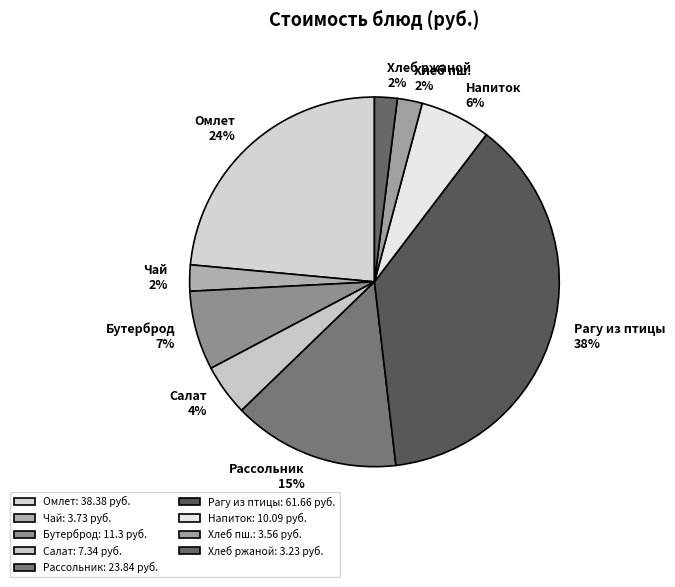

How many slices are in this pie chart?

9